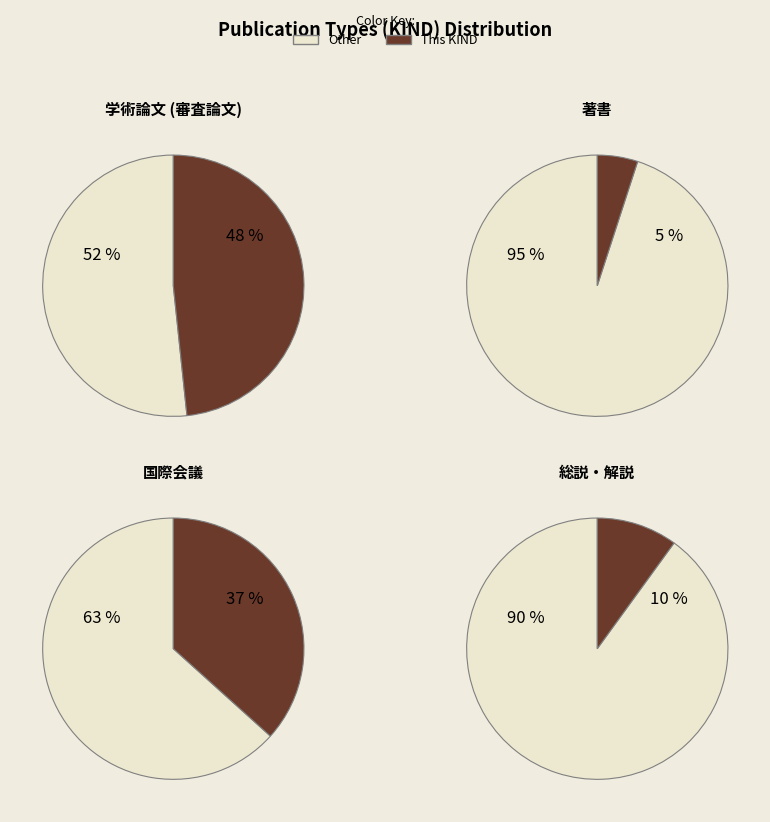

What portion of the pie excludes 総説・解説?

90.0%